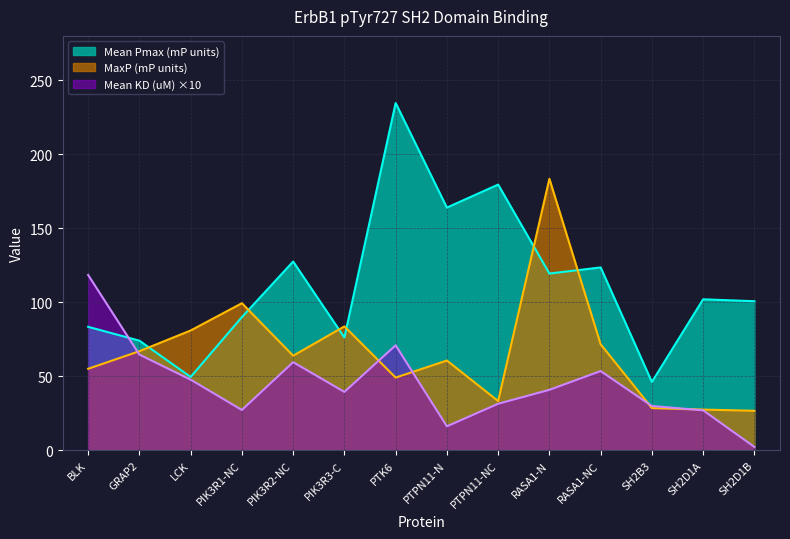

What is the label of the 7th point from the right?

PTPN11-N